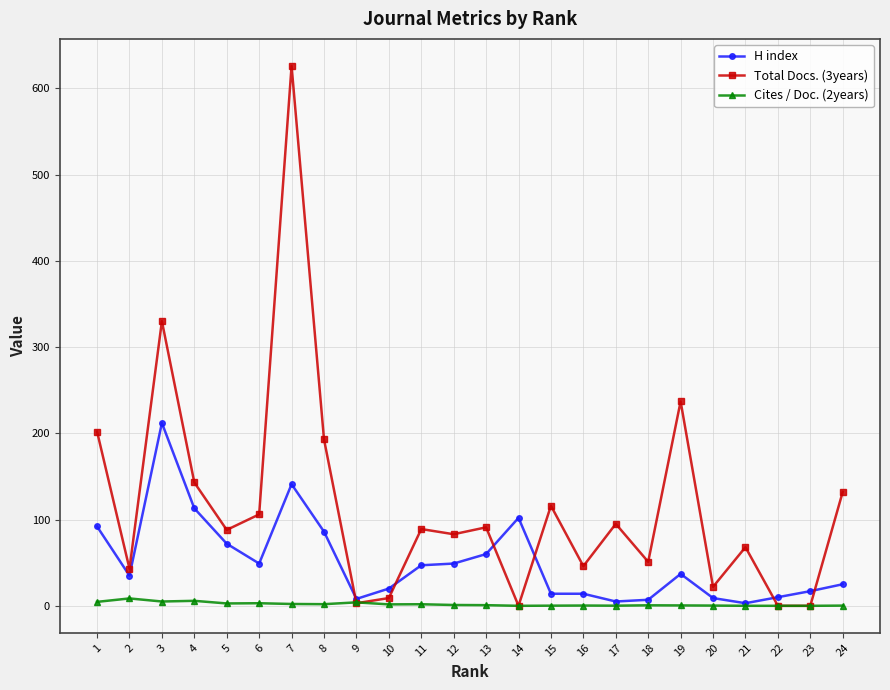

Is the value of Cites / Doc. (2years) at 7 greater than the value of H index at 14?

No